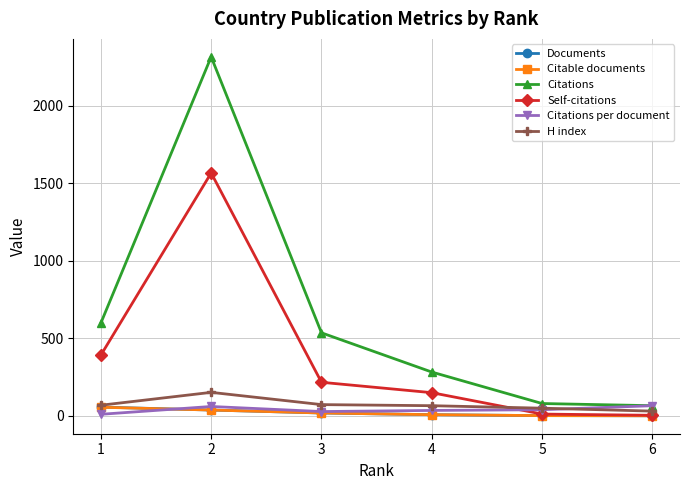

What is the average value of the Citable documents series?

20.7